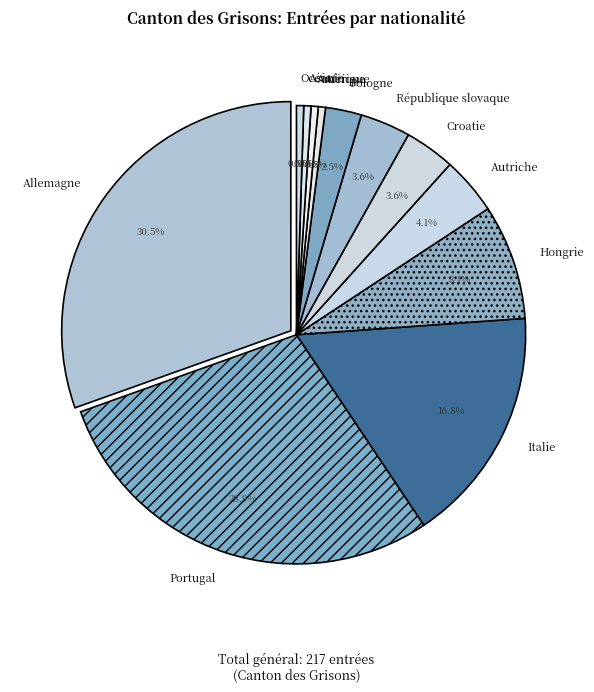

What is the change in value from Autriche to Asie?

-7